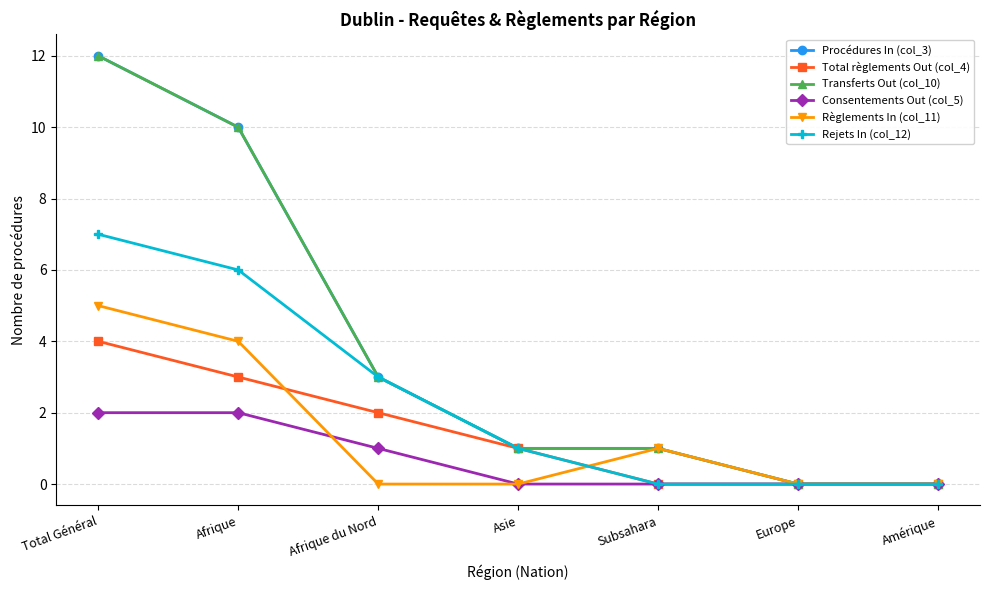

Is this an area chart (filled region under the line)?

No